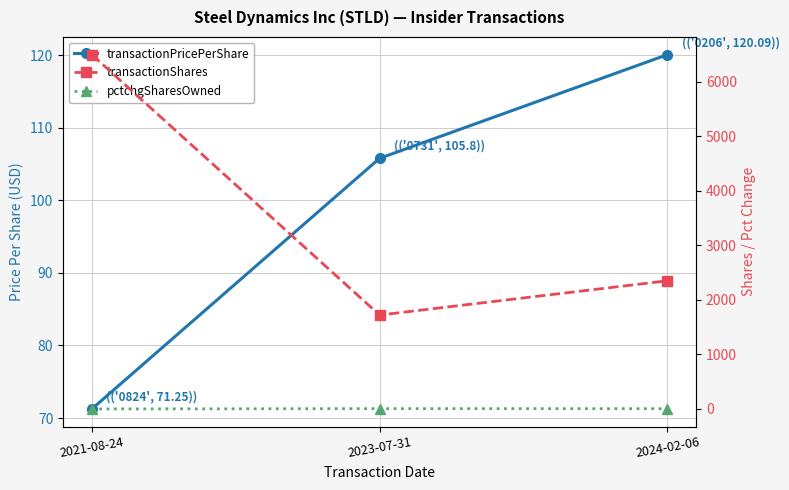

Reading left to right, what are all the values shown in this chart?

transactionPricePerShare: 2021-08-24=71.2	2023-07-31=105.8	2024-02-06=120.1
transactionShares: 2021-08-24=6500.0	2023-07-31=1717.0	2024-02-06=2346.0
pctchgSharesOwned: 2021-08-24=-8.0	2023-07-31=-2.0	2024-02-06=-3.0